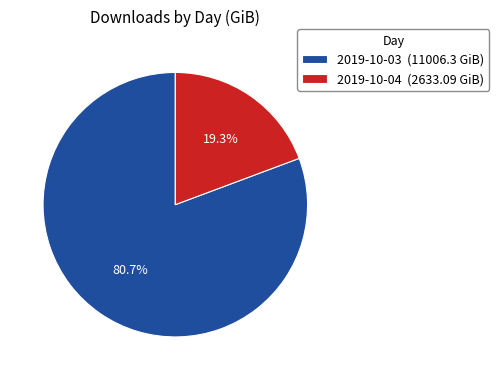

What percentage is the 2019-10-04 slice, to the nearest percent?

19%